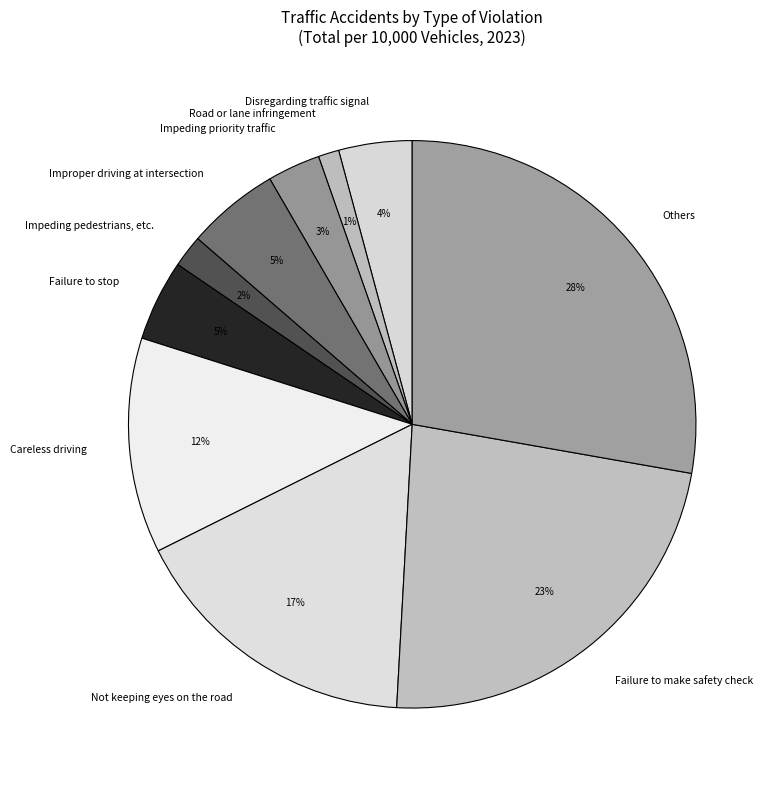

To the nearest percent, what is the difference between the Failure to stop and Failure to make safety check slice percentages?

18%